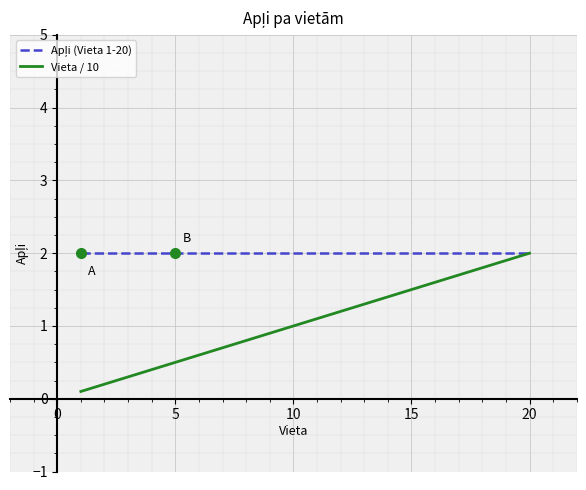

What is the average value of the Vieta / 10 series?

1.1